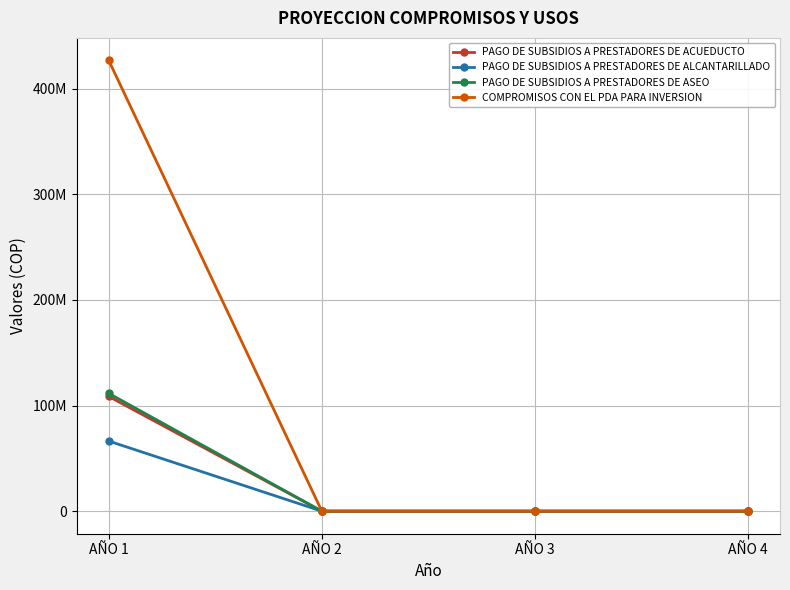

What is the difference between the maximum and minimum values in the PAGO DE SUBSIDIOS A PRESTADORES DE ALCANTARILLADO series?

66390072